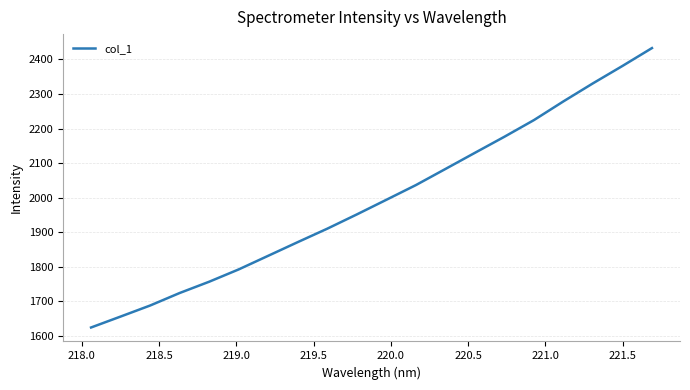

What is the greatest value displayed?

2432.6